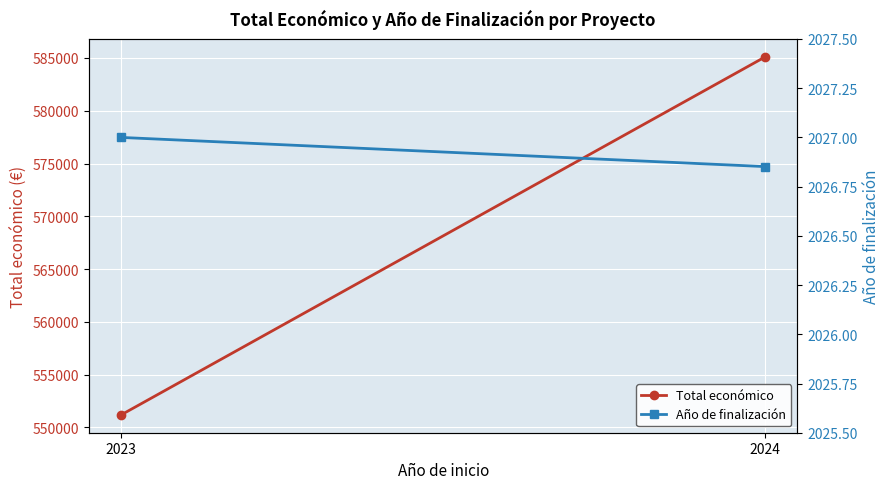

What is the maximum value shown in the chart?

585102.7